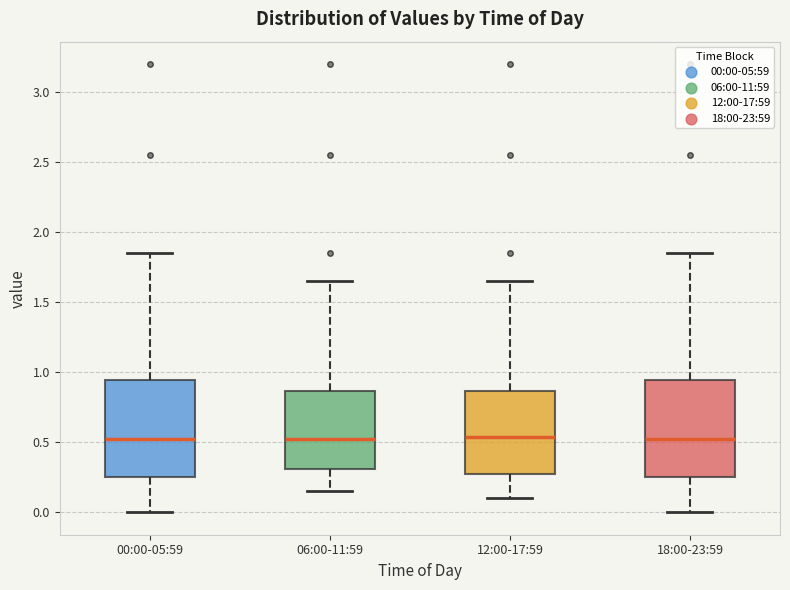

Where does the median line of the box for 00:00-05:59 sit on the y-axis? The values are not printed on the chart, so give them approximately, as read against the axis.

0.50